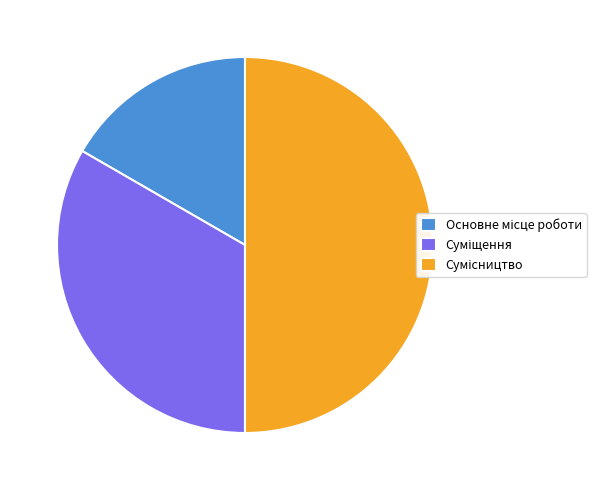

Which slice is the largest?

Сумісництво